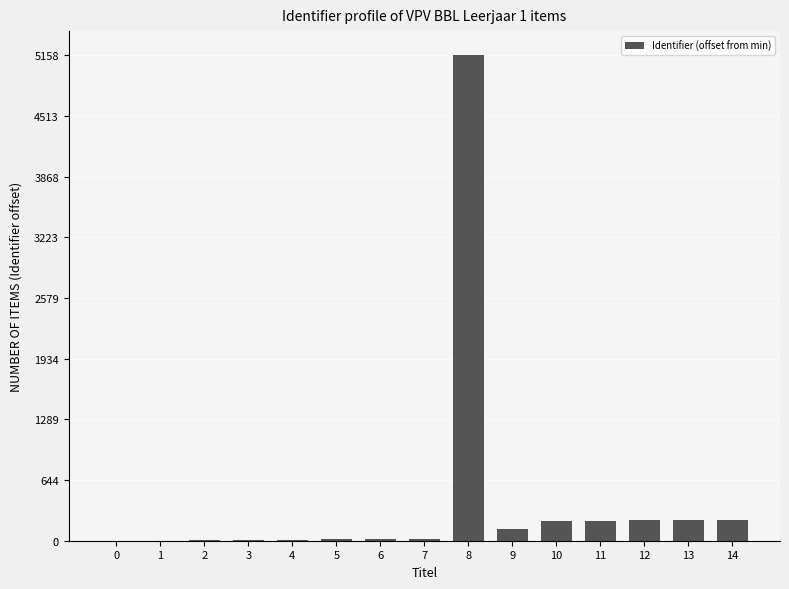

What is the maximum value shown in the chart?

5158